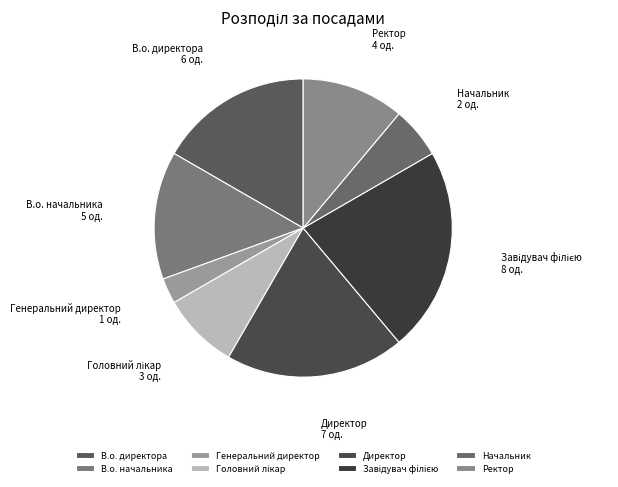

Is there any slice that represents more than half of the pie?

No